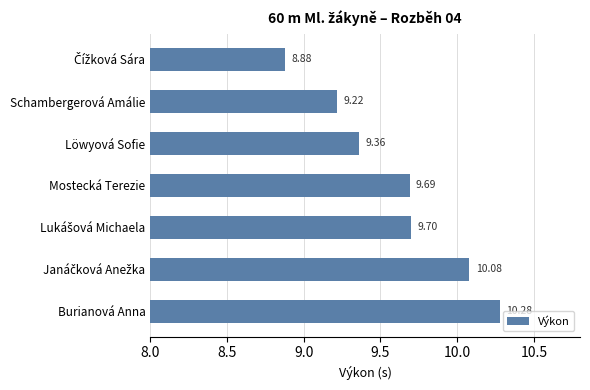

What is the sum of the values at Mostecká Terezie and Burianová Anna?

20.0